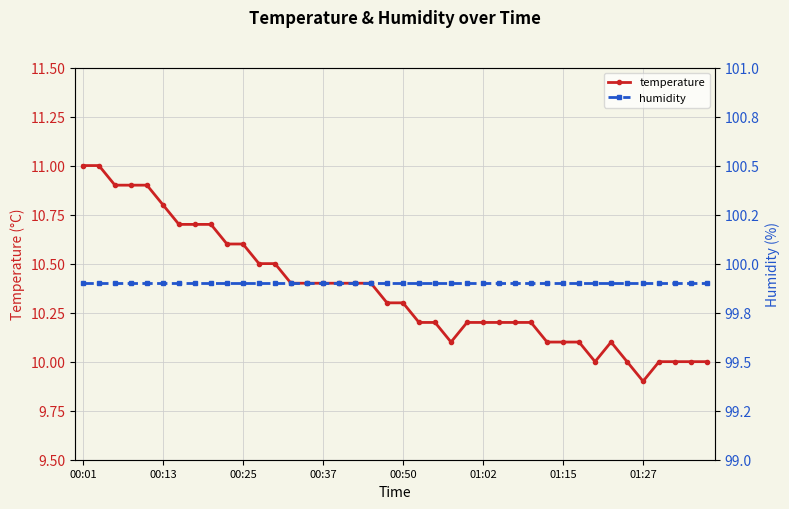

What is the average value of the temperature series?

10.4